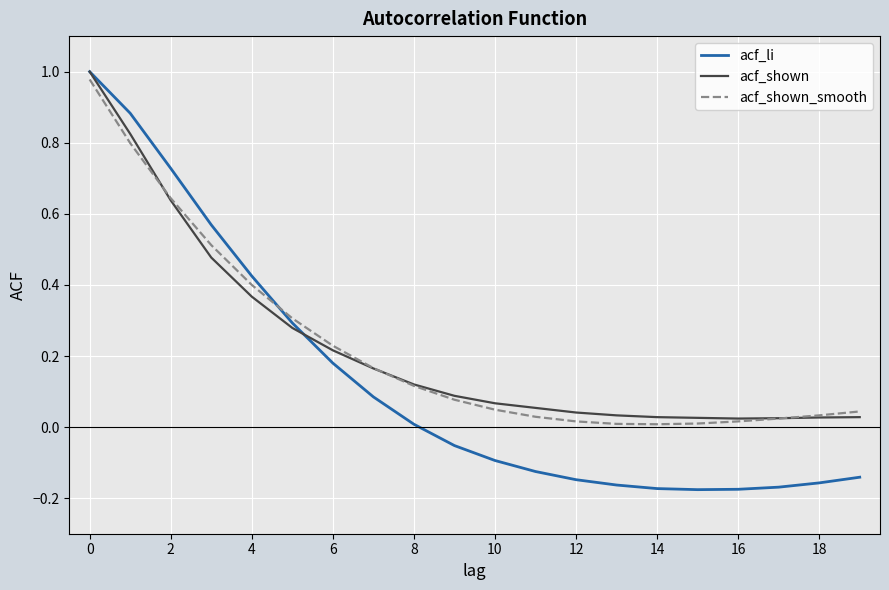

Which series has the widest spread of values?

acf_li